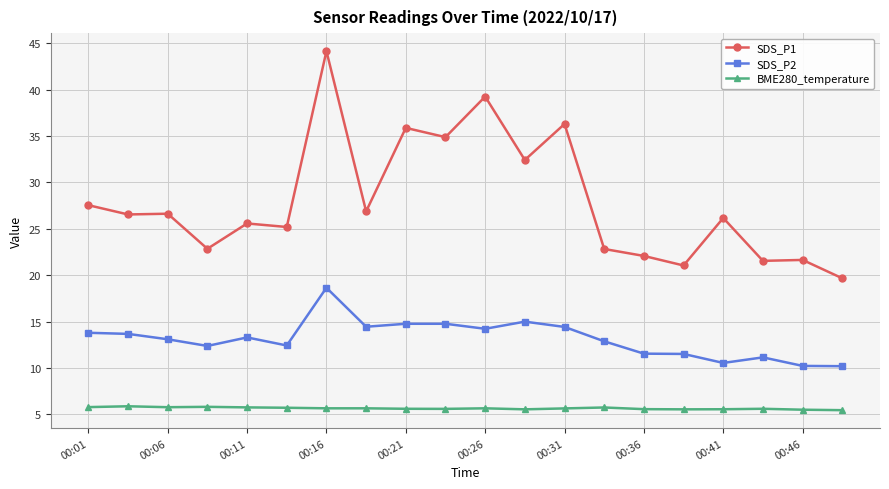

Which series has the widest spread of values?

SDS_P1